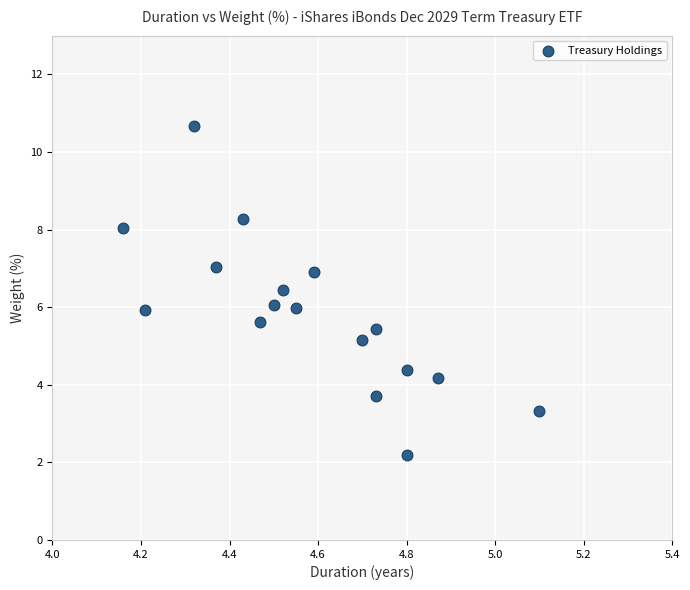

What is the range of Y values (max minus min)?

8.5